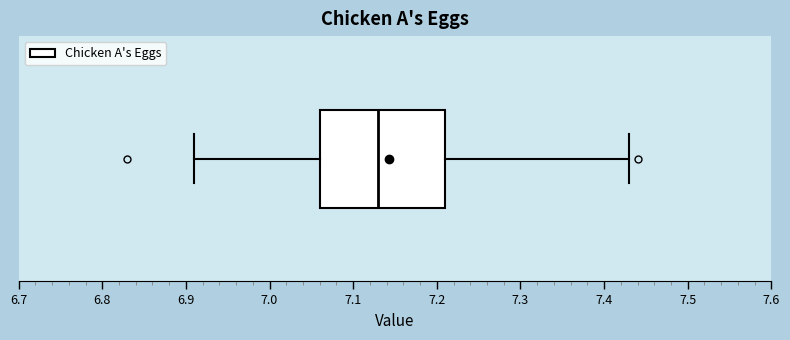

Where does the left whisker of the box end on the x-axis? The values are not printed on the chart, so give them approximately, as read against the axis.

6.91